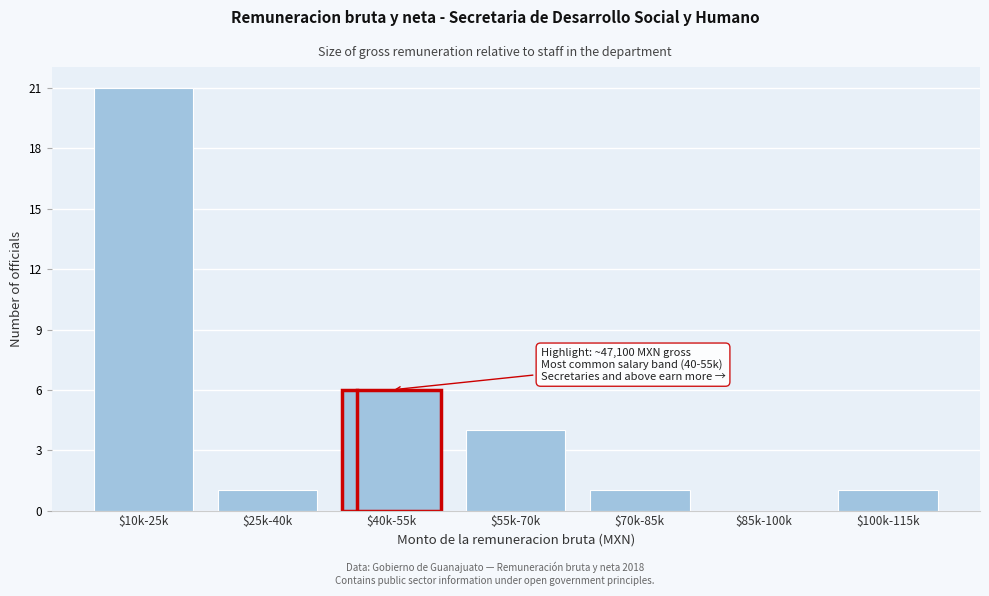

Where is the data nearest to the value 10?

$40k-55k